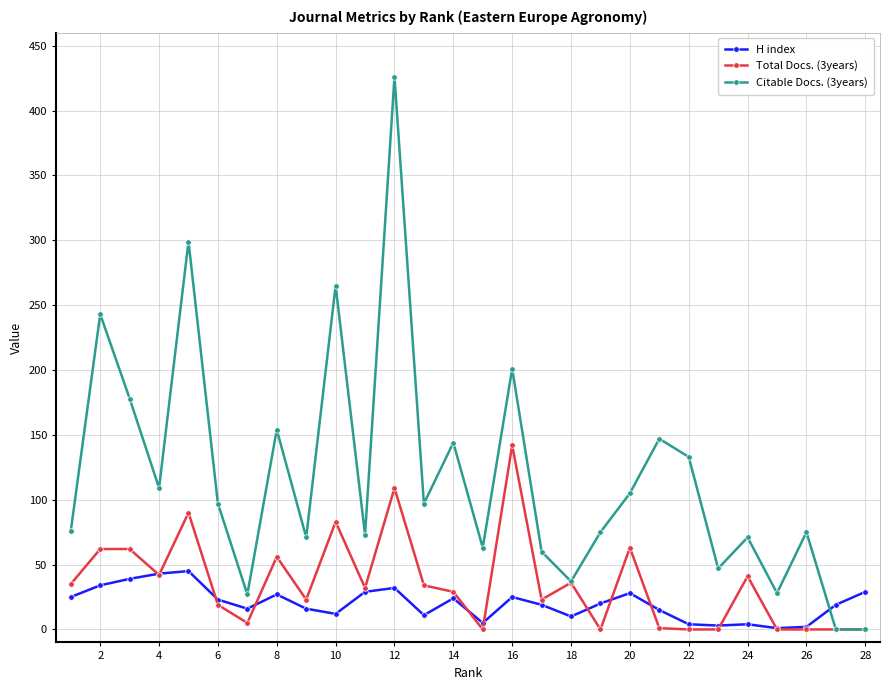

In H index, how many points are lower than both neighbors (excluding endpoints)?

7